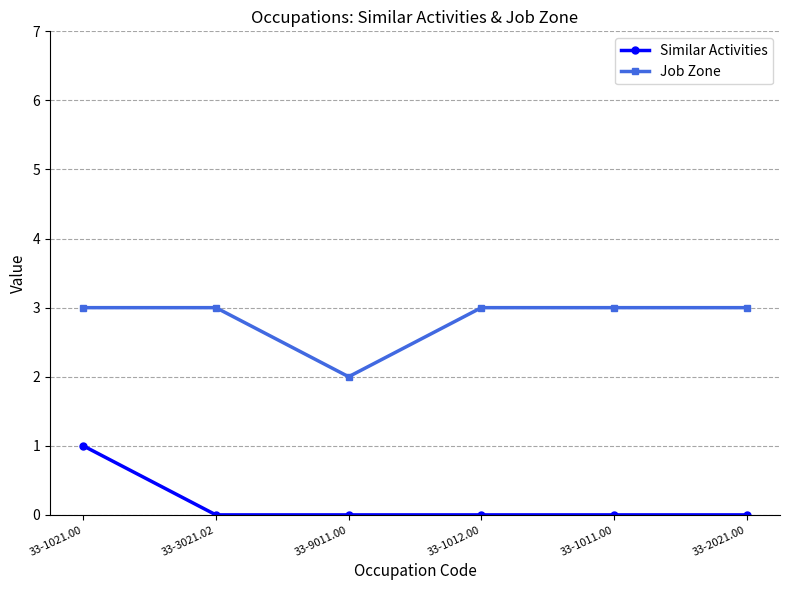

What is the value of the Job Zone point at the 4th from the left?

3